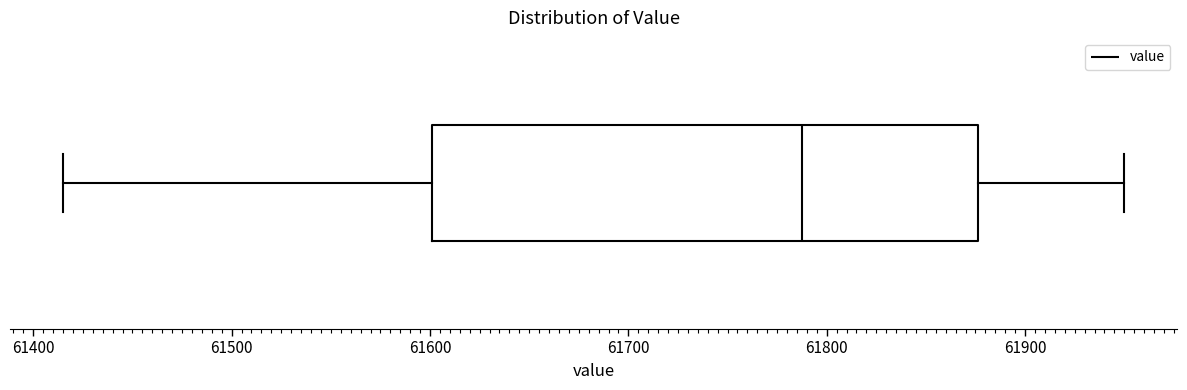

Where does the median line of the box sit on the x-axis? The values are not printed on the chart, so give them approximately, as read against the axis.

61790